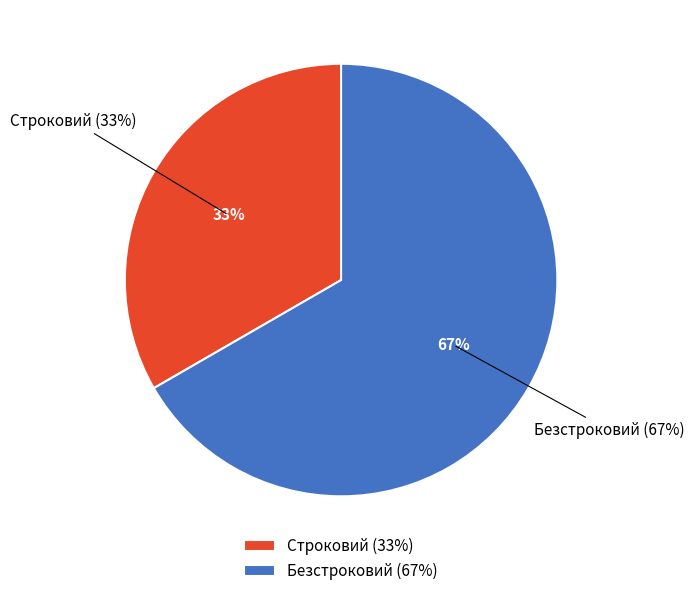

What is the change in value from Строковий to Безстроковий?

+1